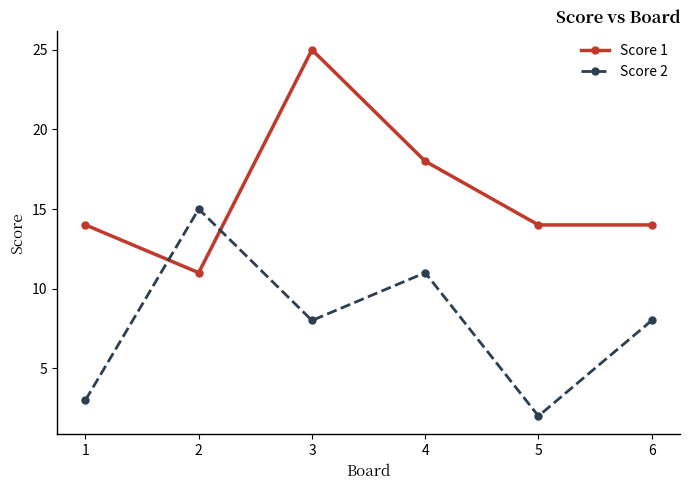

Which series has the largest total across all categories?

Score 1